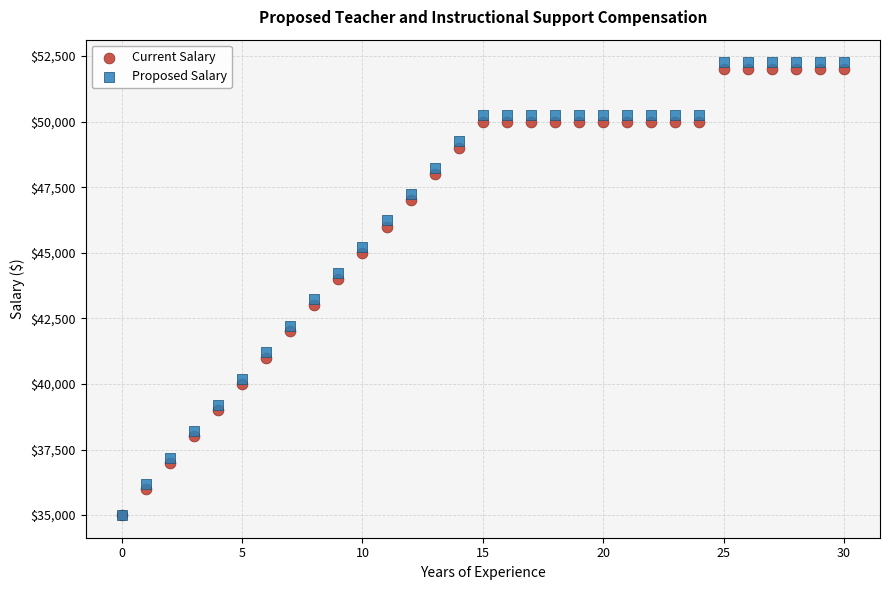

In the Current Salary series, what Y value is closest to 43500?

43000